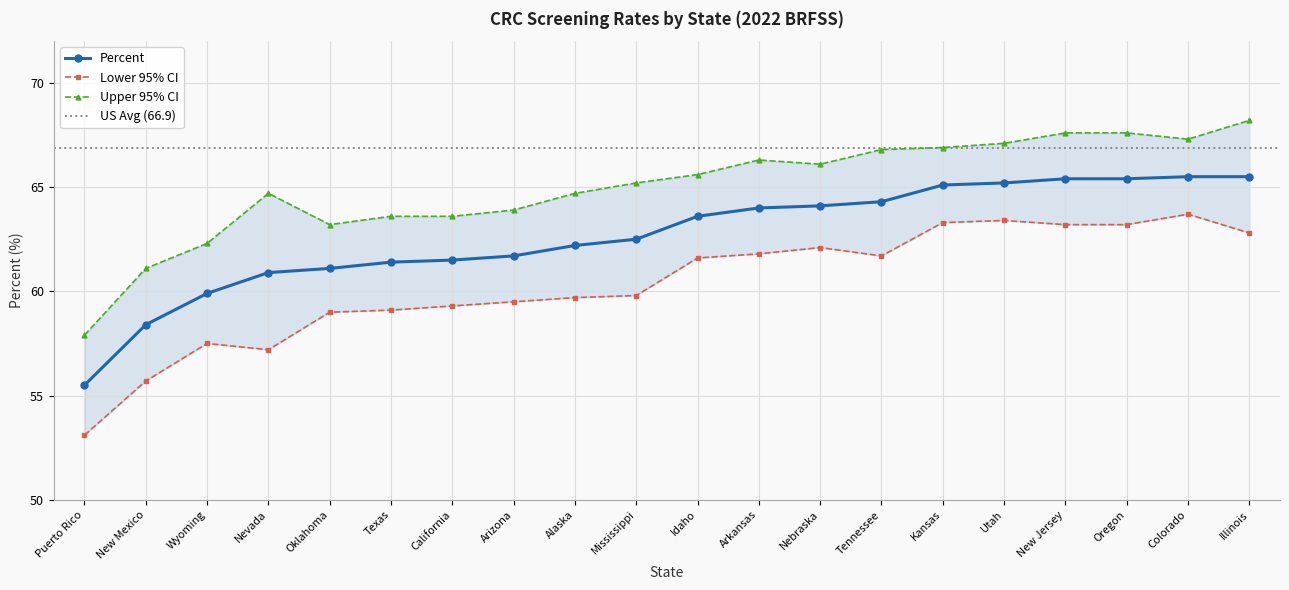

How many lines are shown in the chart?

3